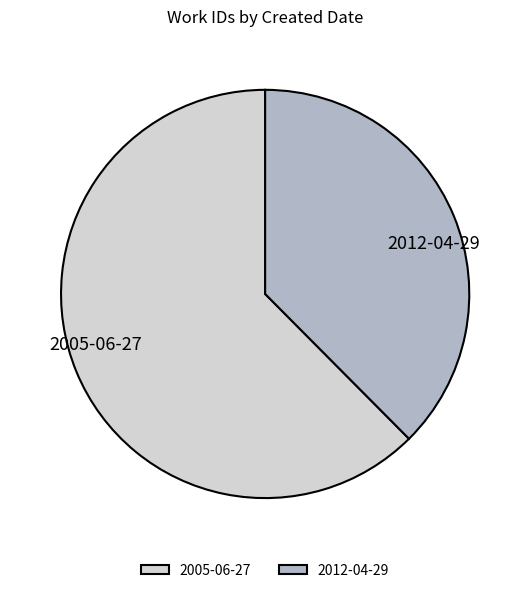

Is the sum of 2012-04-29 and 2005-06-27 greater than half?

Yes